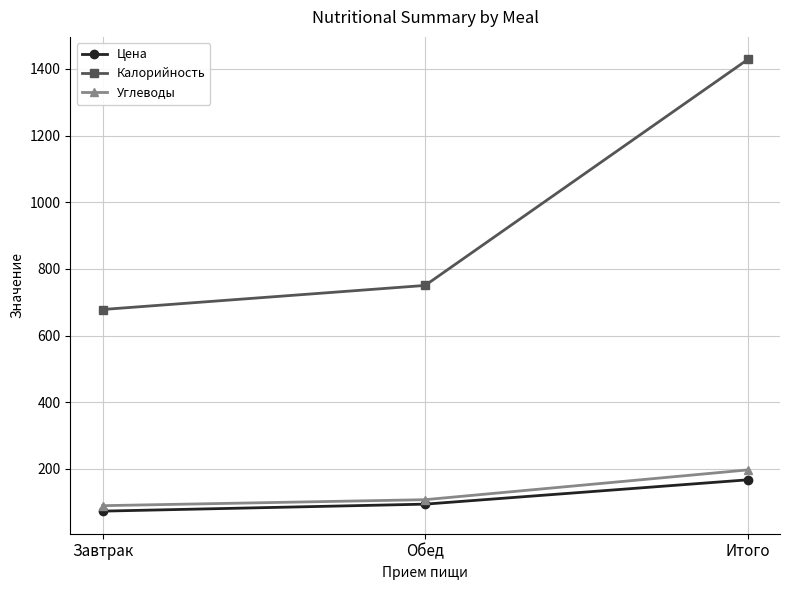

What is the average value of the Цена series?

111.3